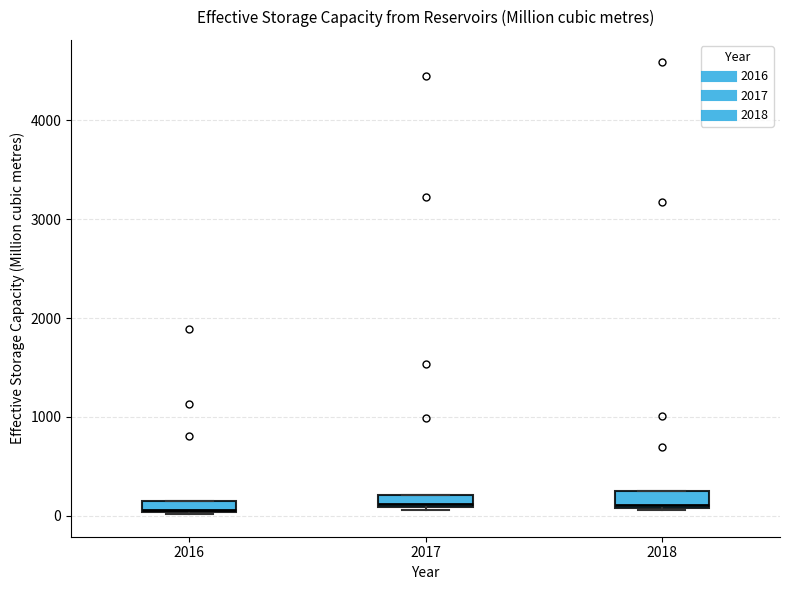

Where is the upper edge of the box at x = 2017 on the y-axis? The values are not printed on the chart, so give them approximately, as read against the axis.

200